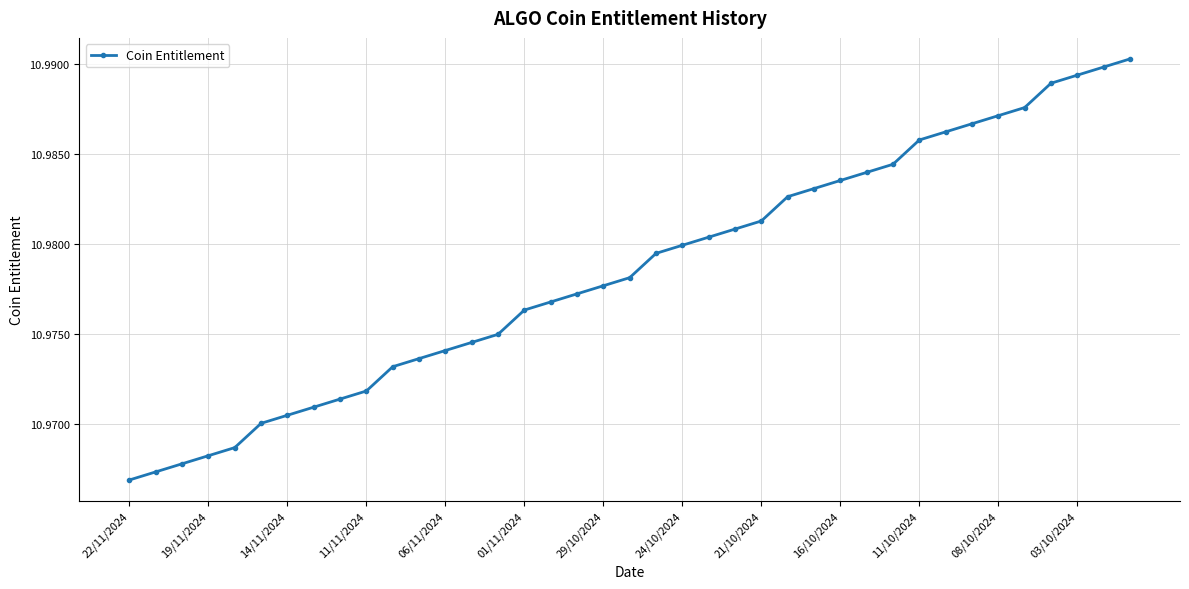

What is the sum of all values?

428.2